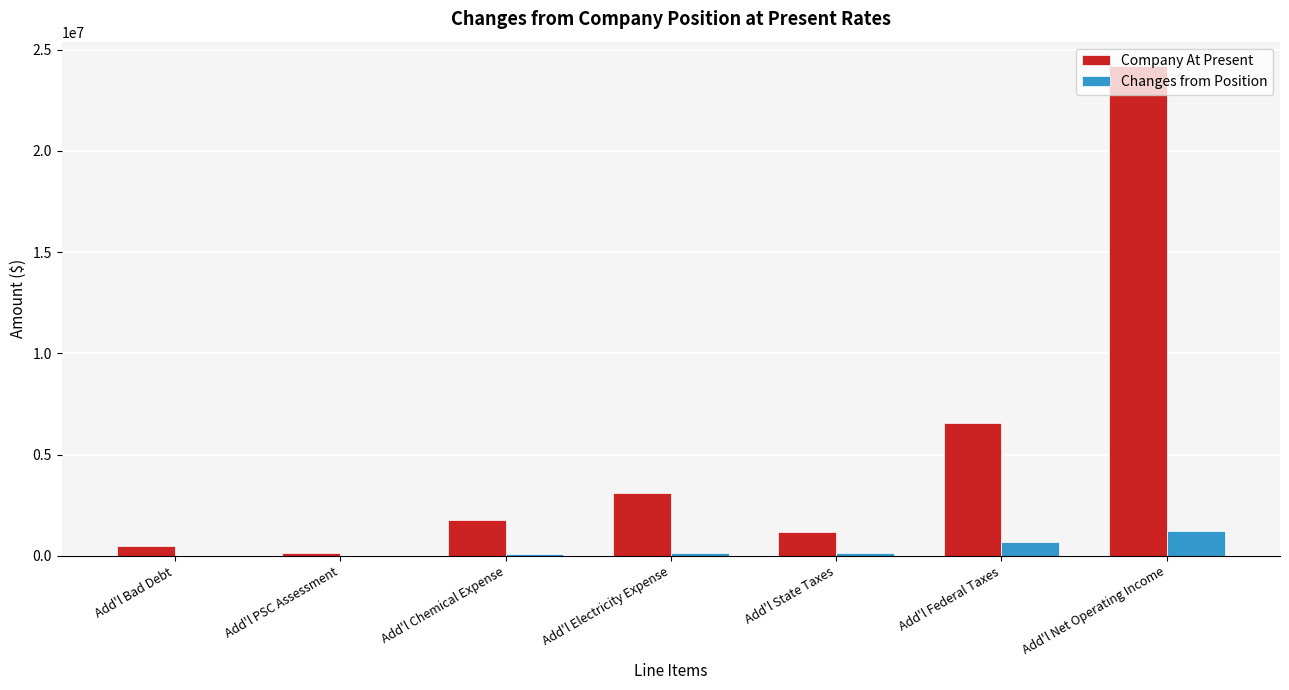

What is the sum of all Company At Present values?

37399832.0